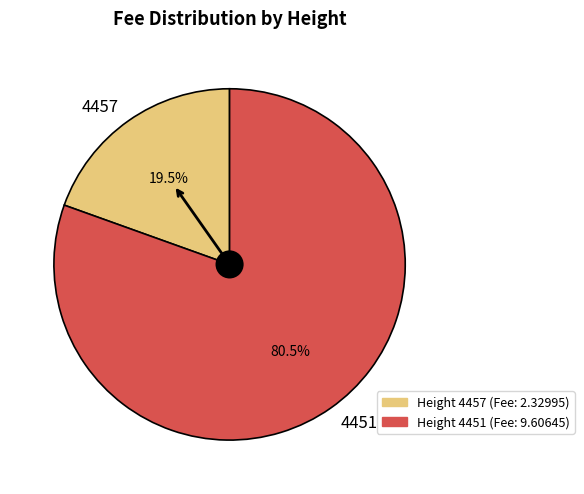

Between 4451 and 4457, which is larger?

4451